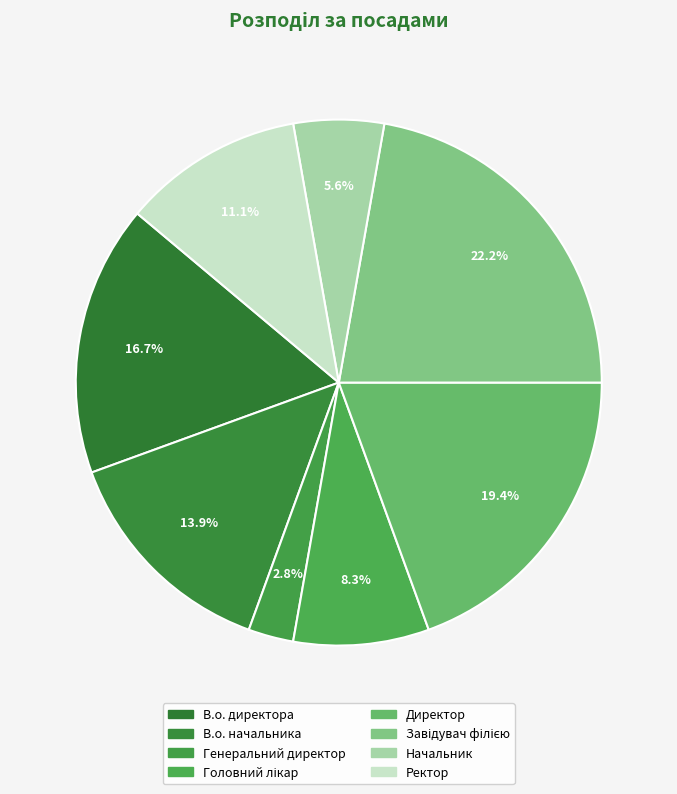

Which category has the smallest portion of the pie?

Генеральний директор